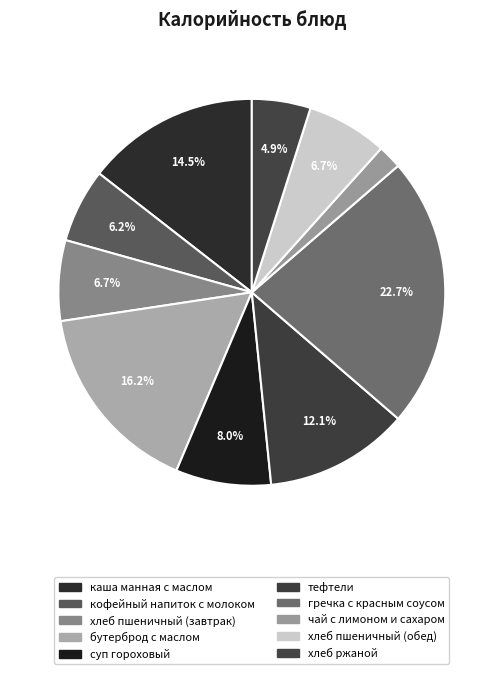

Rank the categories by value from lowest to highest.

чай с лимоном и сахаром, хлеб ржаной, кофейный напиток с молоком, хлеб пшеничный (завтрак), хлеб пшеничный (обед), суп гороховый, тефтели, каша манная с маслом, бутерброд с маслом, гречка с красным соусом